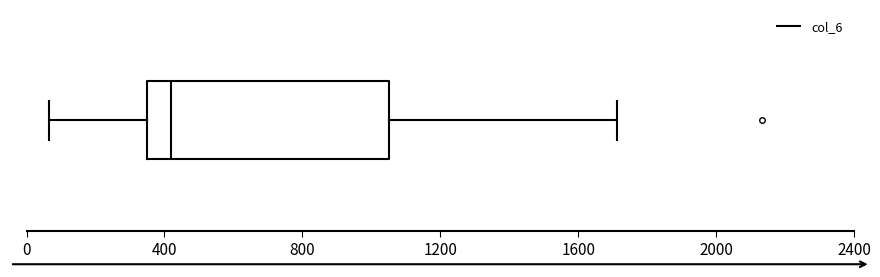

Where is the left edge of the box on the x-axis? The values are not printed on the chart, so give them approximately, as read against the axis.

350